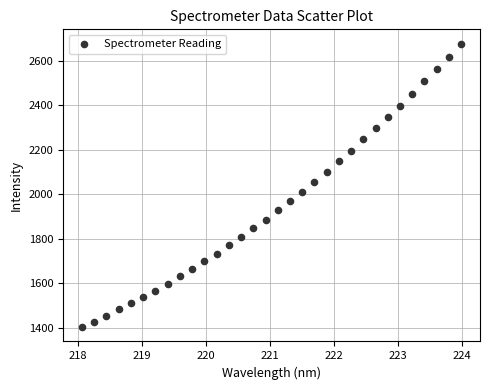

What is the range of Y values (max minus min)?

1275.6